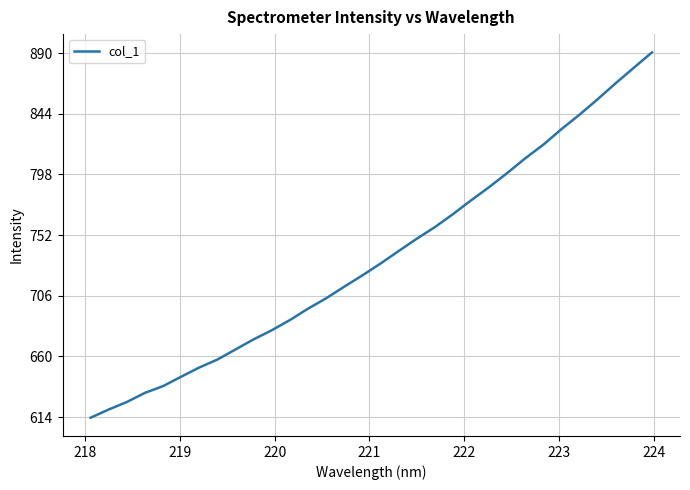

What is the minimum value shown in the chart?

613.5